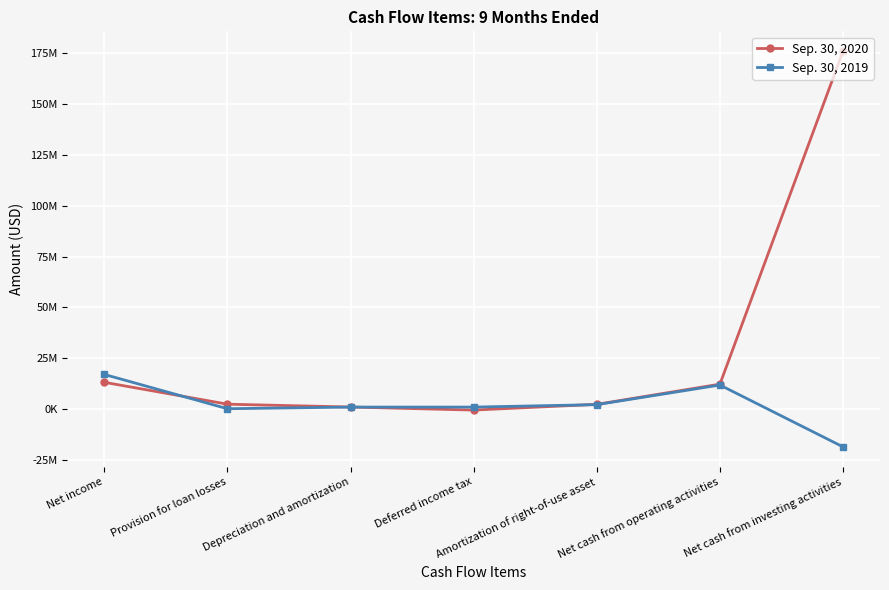

What are all the series names shown in the legend?

Sep. 30, 2020, Sep. 30, 2019